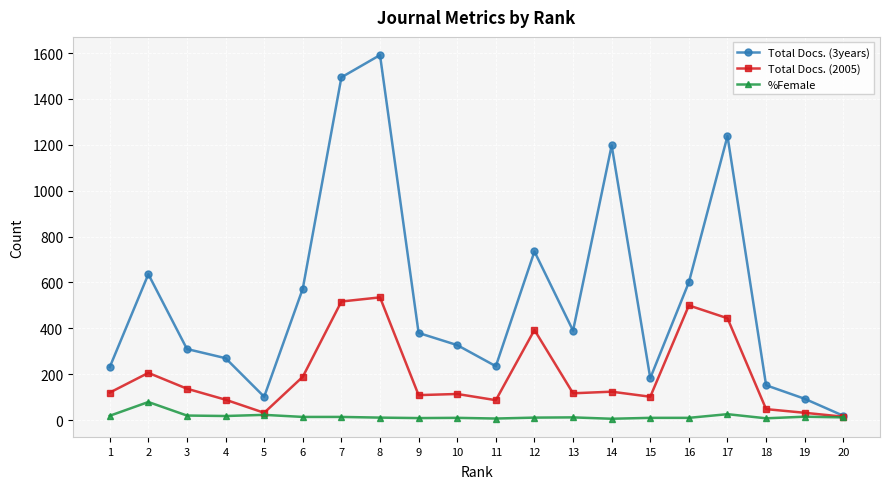

Count the number of data series in this chart.

3